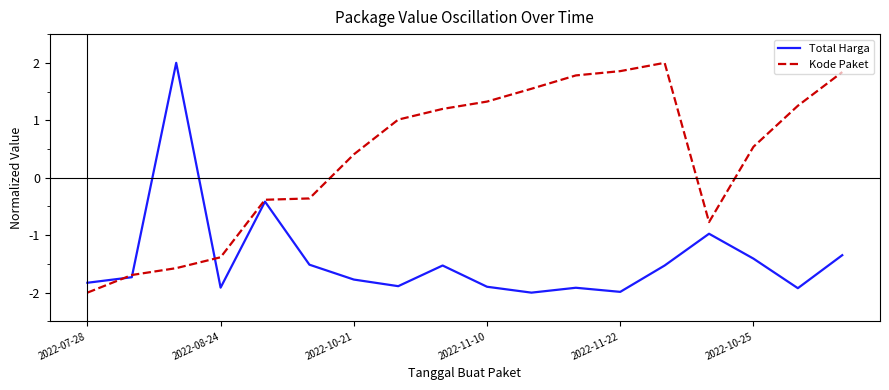

Rank the series by their average value, from highest to lowest.

Kode Paket, Total Harga